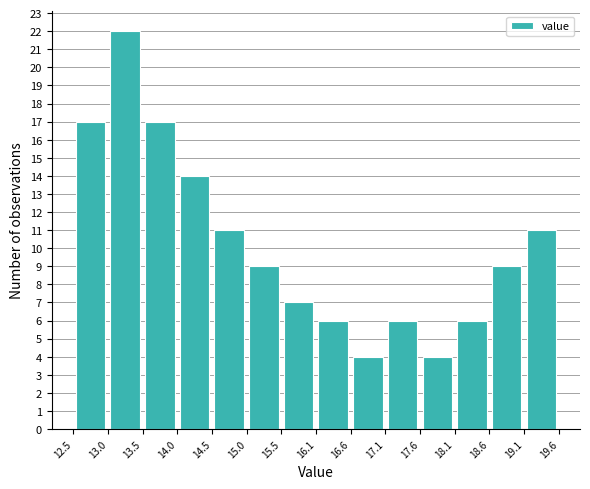

Reading left to right, transcribe this chart: for each bar, give the range it covers on the x-axis and its height. The values are not printed on the chart, so give them approximately, as read against the axis.

12.5 to 13.0: 17
13.0 to 13.5: 22
13.5 to 14.0: 17
14.0 to 14.5: 14
14.5 to 15.0: 11
15.0 to 15.5: 9
15.5 to 16.1: 7
16.1 to 16.6: 6
16.6 to 17.1: 4
17.1 to 17.6: 6
17.6 to 18.1: 4
18.1 to 18.6: 6
18.6 to 19.1: 9
19.1 to 19.6: 11